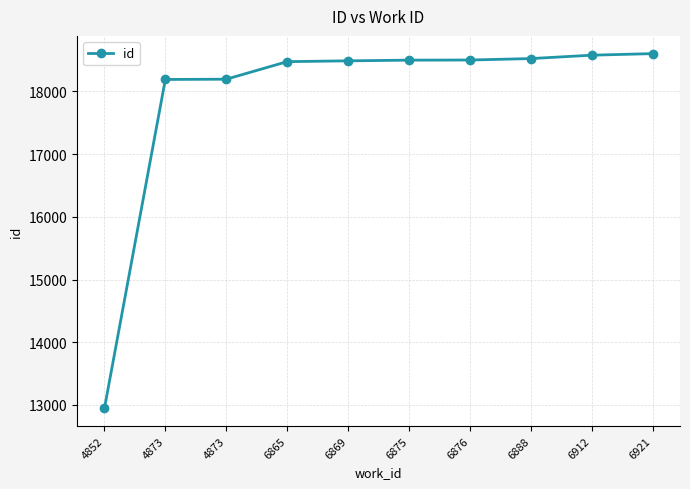

What is the ratio of the value at 6921 to the value at 6888?

1.0